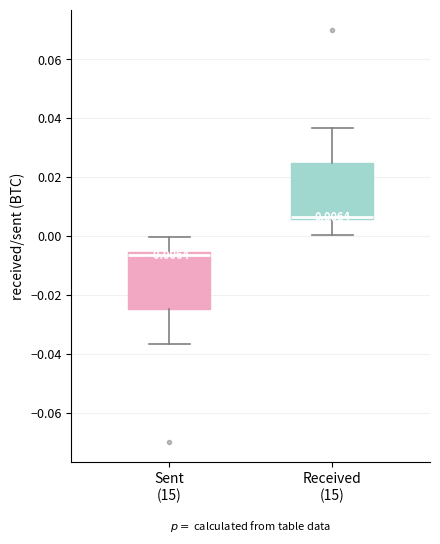

Which box's median line is the highest?

Received (15)